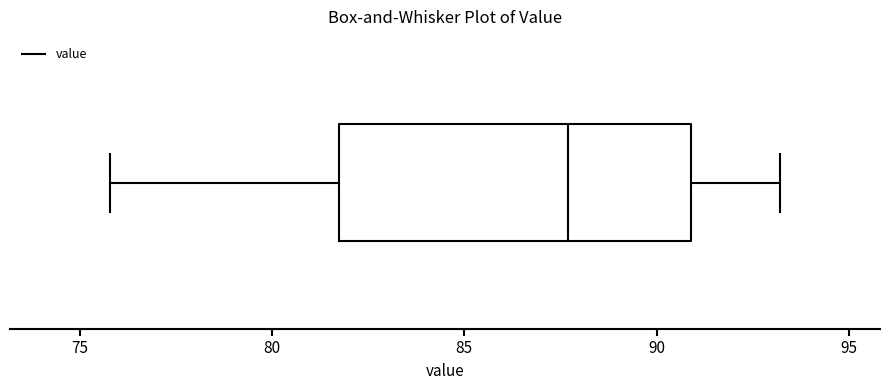

Transcribe this box plot: give where the median line is, the range the box spans, and where the two whiskers end, as read against the x-axis. The values are not printed on the chart, so give them approximately, as read against the axis.

median 87.5, box 82.0 to 91.0, whiskers 76.0 to 93.0